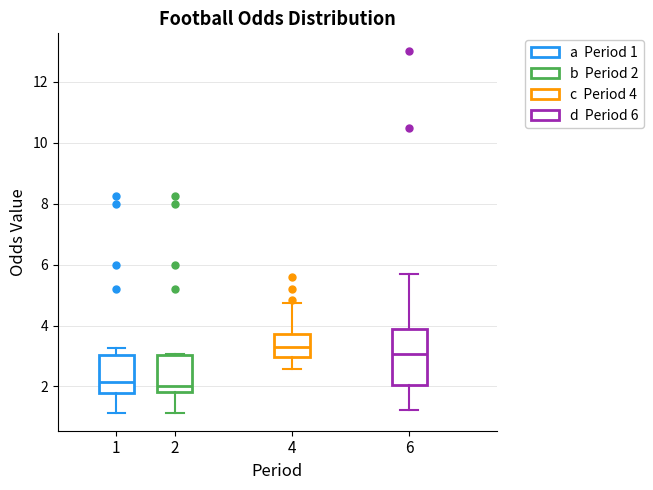

Reading left to right, read every box against the y-axis: the position of its median line, the range the box covers, and the ends of its whiskers. The values are not printed on the chart, so give them approximately, as read against the axis.

1: median 2.2, box 1.8 to 3.0, whiskers 1.2 to 3.2
2: median 2.0, box 1.8 to 3.0, whiskers 1.2 to 3.0
4: median 3.4, box 3.0 to 3.8, whiskers 2.6 to 4.8
6: median 3.0, box 2.0 to 4.0, whiskers 1.2 to 5.8